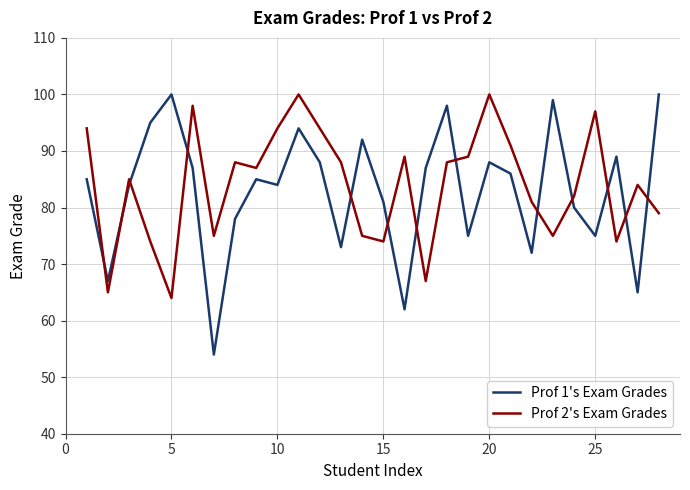

Which series has the widest spread of values?

Prof 1's Exam Grades